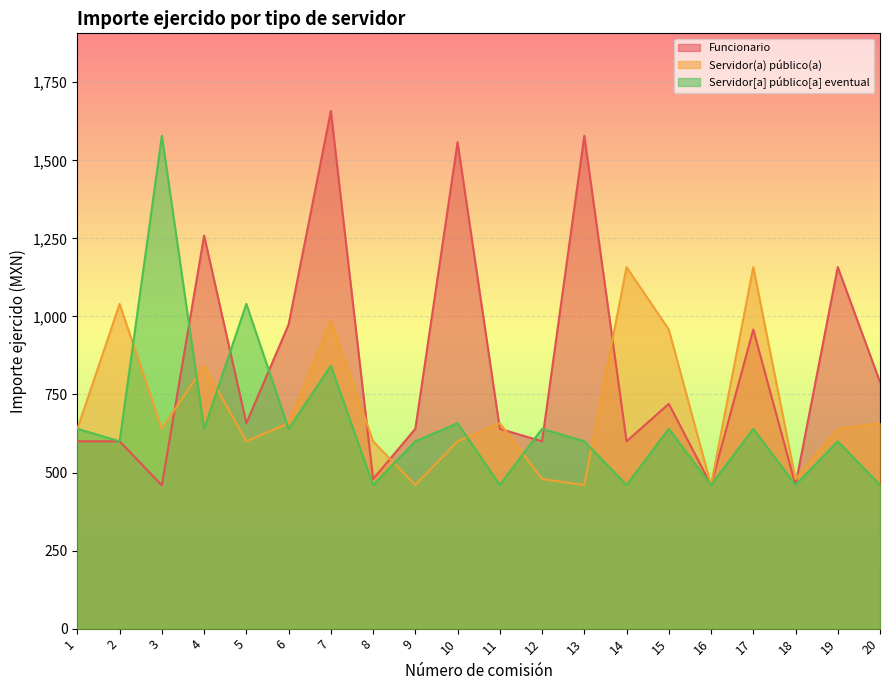

At which category does Servidor[a] público[a] eventual reach its first local valley?

2